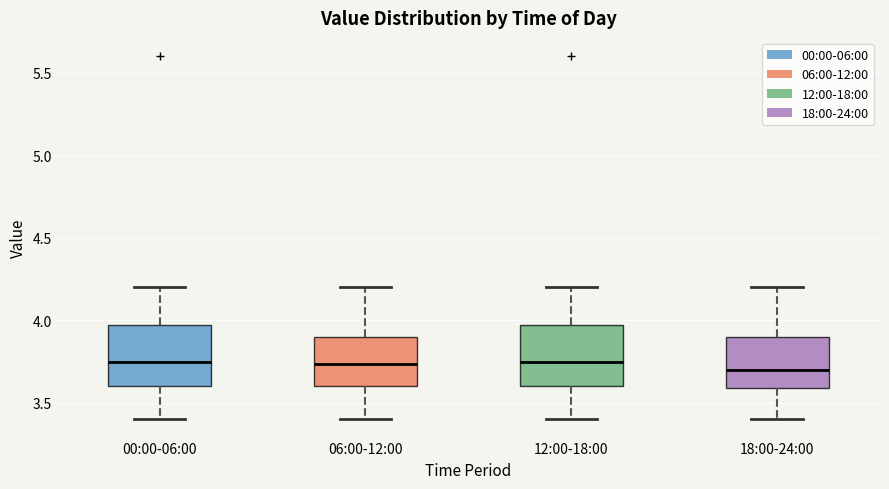

Where is the upper edge of the box for 18:00-24:00 on the y-axis? The values are not printed on the chart, so give them approximately, as read against the axis.

3.90